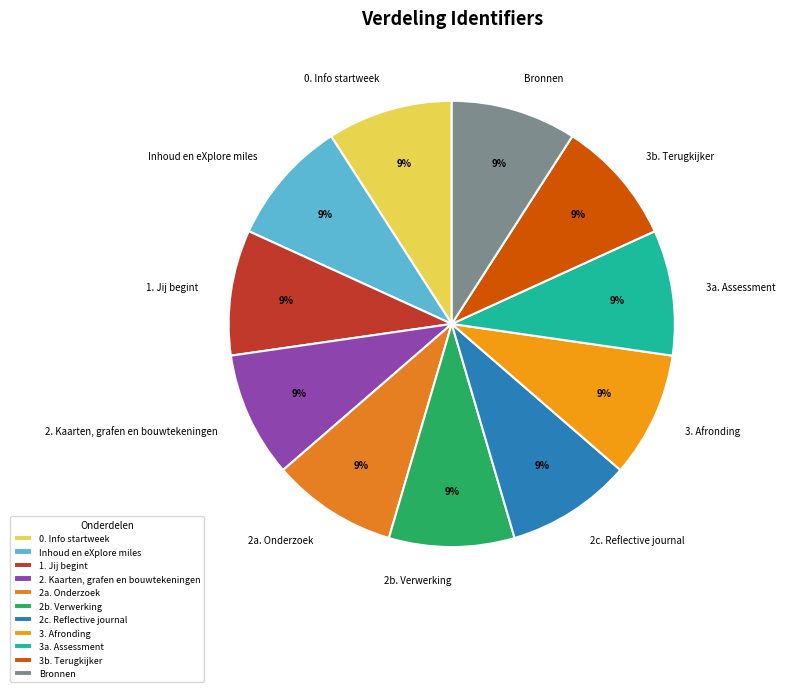

Do 3a. Assessment and 3. Afronding together represent more than half of the pie?

No